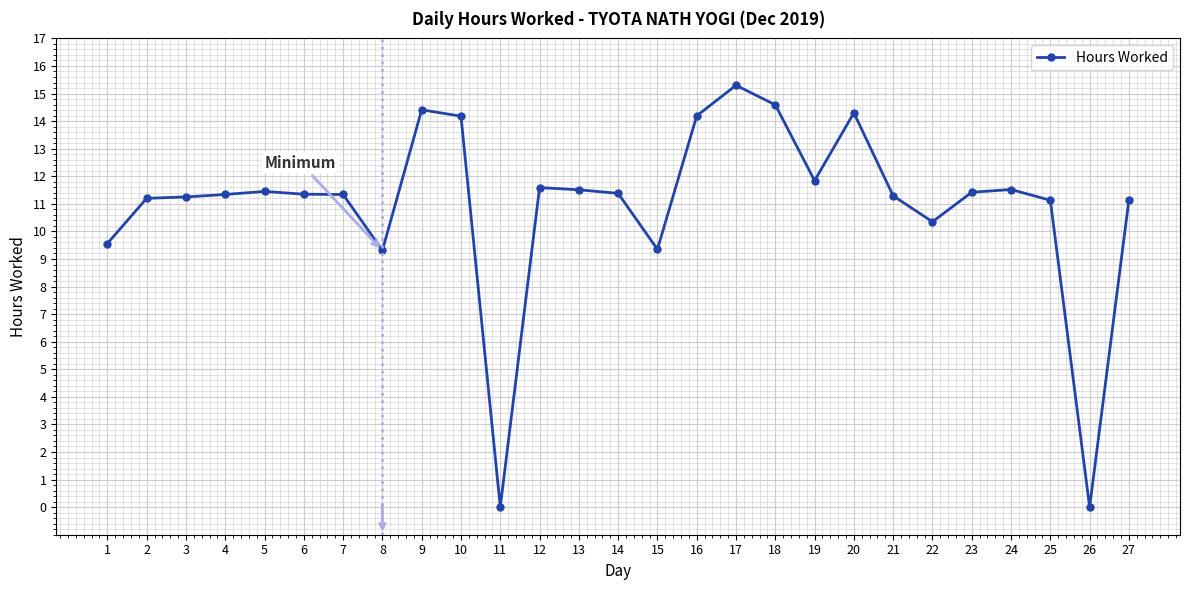

What is the difference between the values at 13 and 17?

3.8